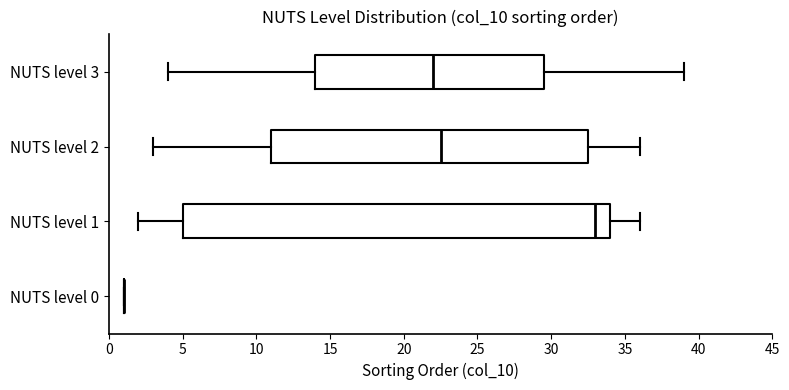

Reading bottom to top, transcribe this box plot: for each box, give where its median line is, the range the box spans, and where its two whiskers end, as read against the x-axis. The values are not printed on the chart, so give them approximately, as read against the axis.

NUTS level 0: box collapsed to a line at 1.0, whiskers 1.0 to 1.0
NUTS level 1: median 33.0, box 5.0 to 34.0, whiskers 2.0 to 36.0
NUTS level 2: median 22.5, box 11.0 to 32.5, whiskers 3.0 to 36.0
NUTS level 3: median 22.0, box 14.0 to 29.5, whiskers 4.0 to 39.0